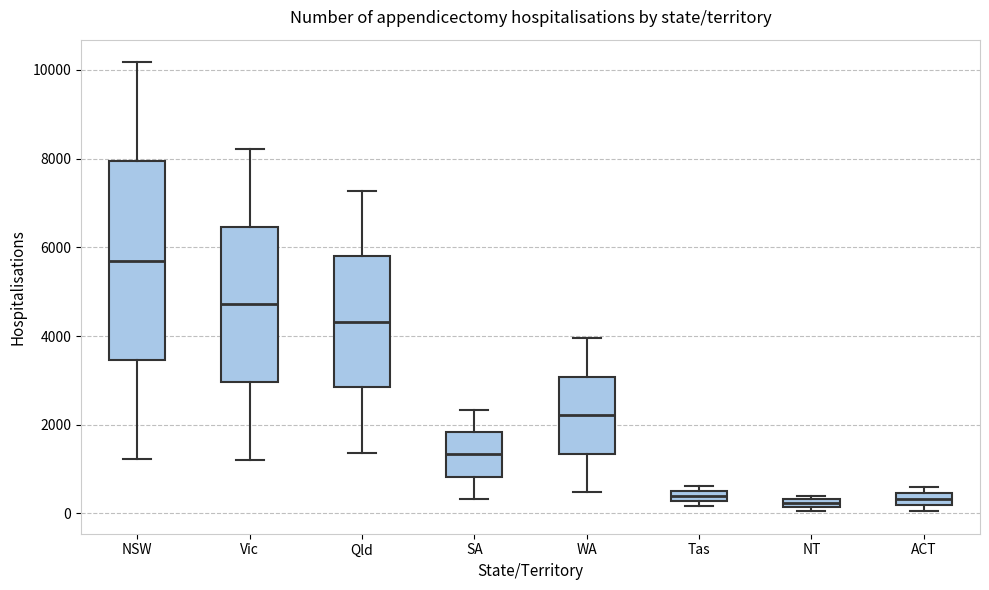

Which box has the highest median line?

NSW